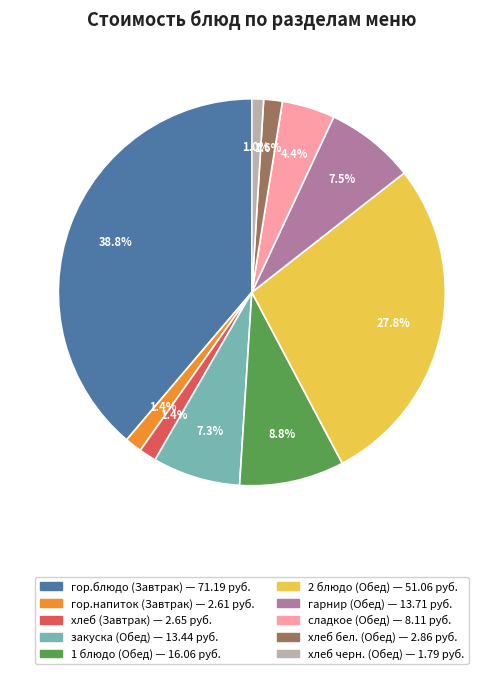

Is there a majority slice in this chart?

No